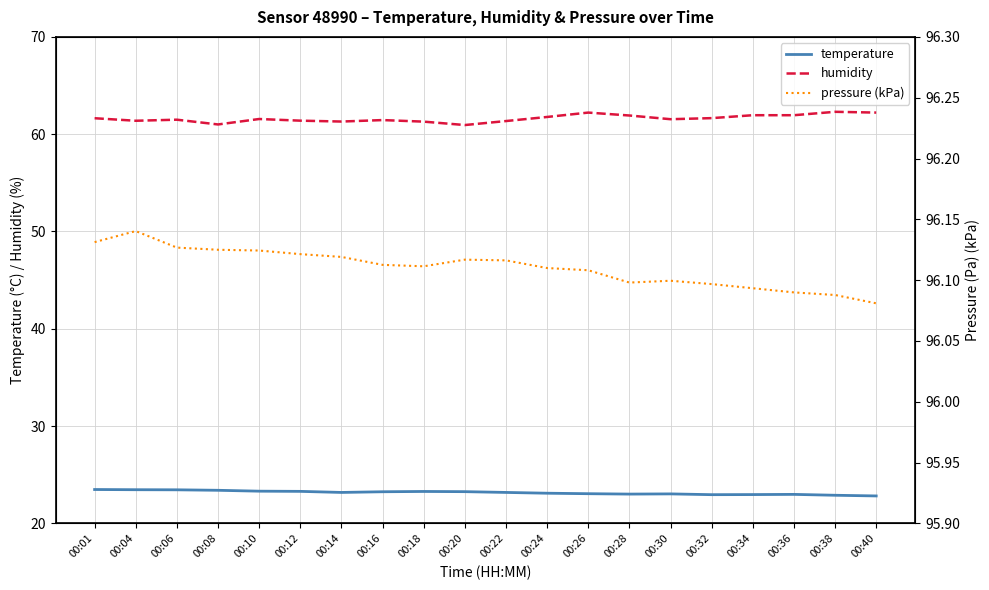

What is the difference between the temperature values at 00:22 and 00:36?

0.2